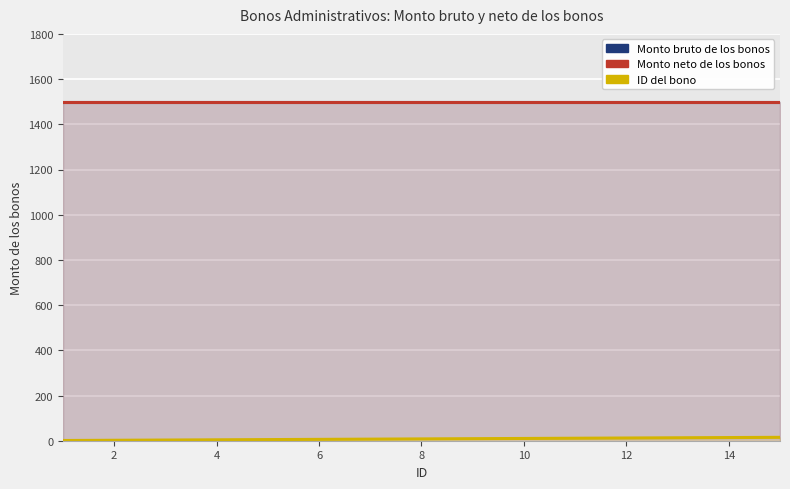

What is the average value of the Monto neto de los bonos series?

1500